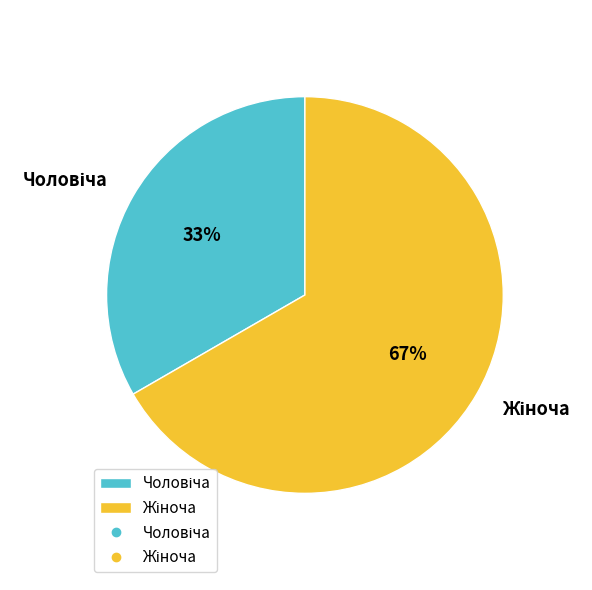

Is there any slice that represents more than half of the pie?

Yes